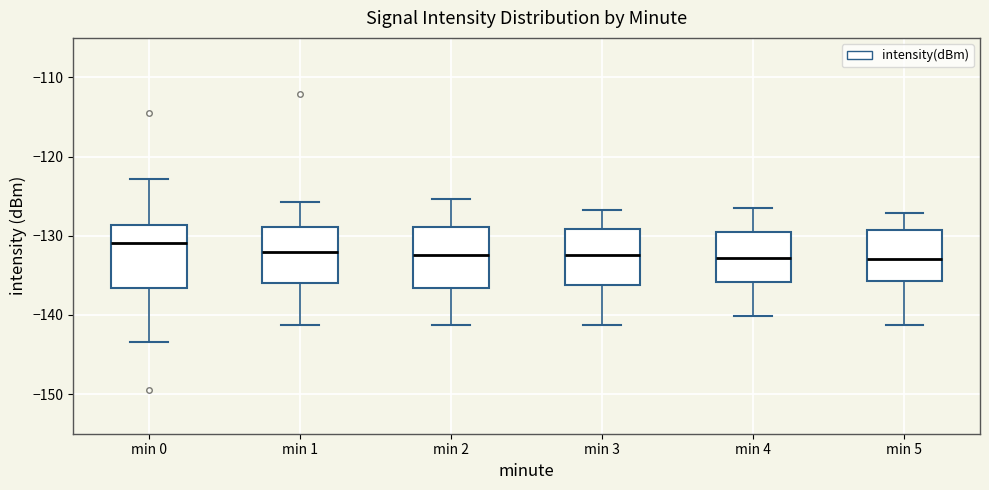

Which box has the highest median line?

min 0